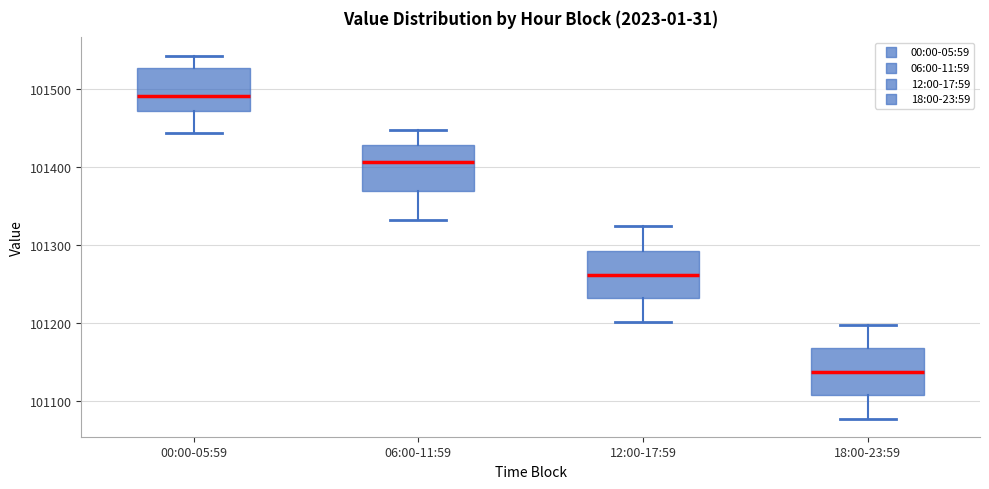

Which box's median line is the lowest?

18:00-23:59